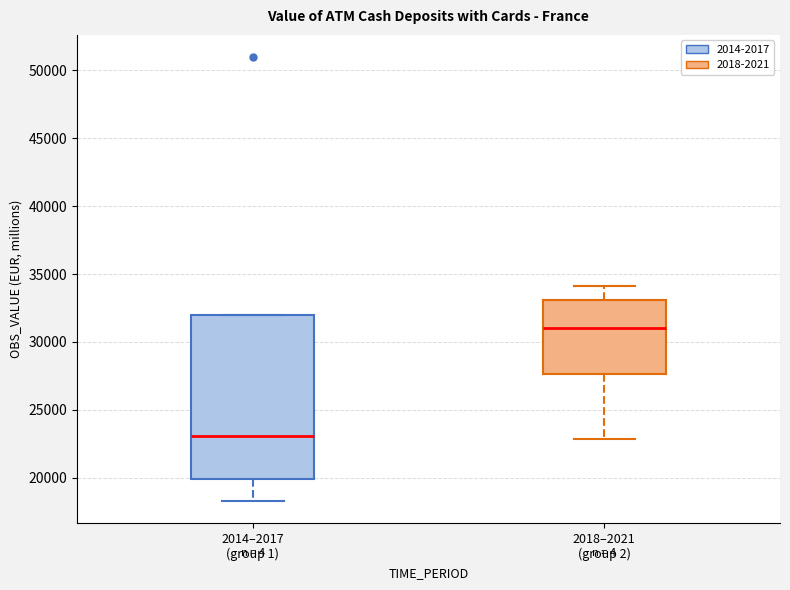

Reading left to right, read every box against the y-axis: the position of its median line, the range the box covers, and the ends of its whiskers. The values are not printed on the chart, so give them approximately, as read against the axis.

2014–2017 (group 1): median 23000, box 20000 to 32000, whiskers 18500 to 32000
2018–2021 (group 2): median 31000, box 27500 to 33000, whiskers 23000 to 34000